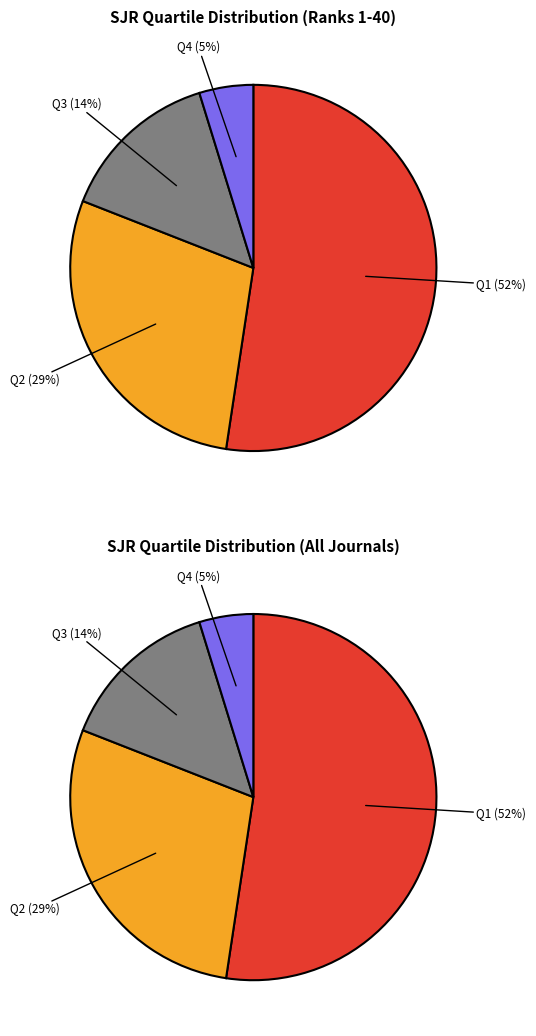

Does any single category account for the majority?

Yes